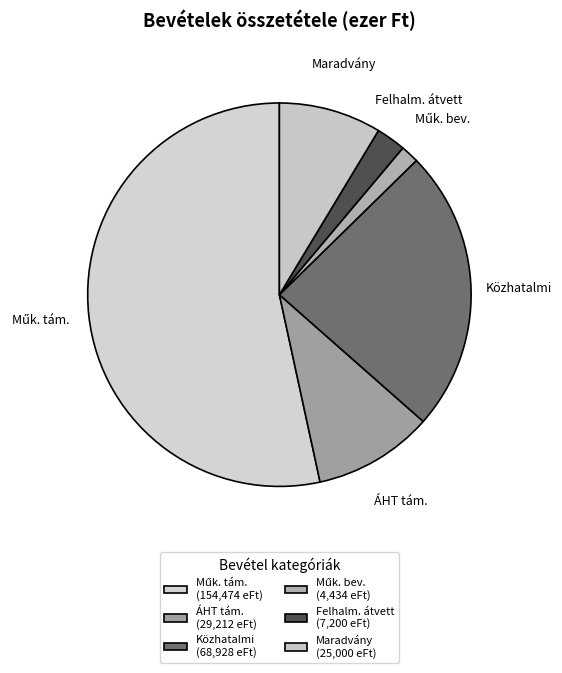

Is the sum of Közhatalmi and ÁHT tám. greater than half?

No